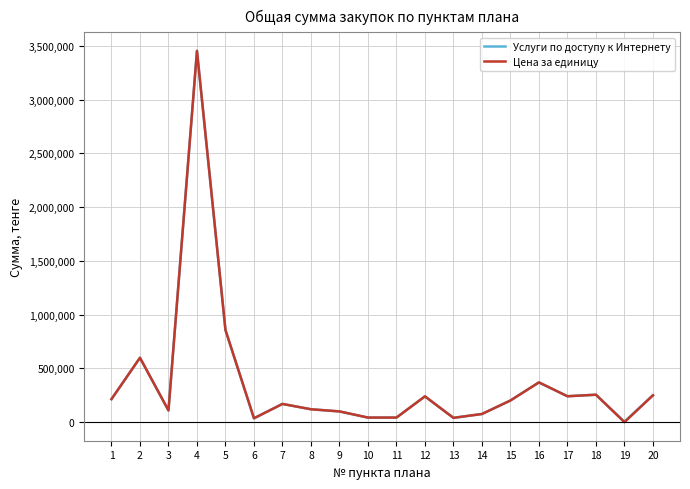

What is the maximum value for Услуги по доступу к Интернету?

3454464.3